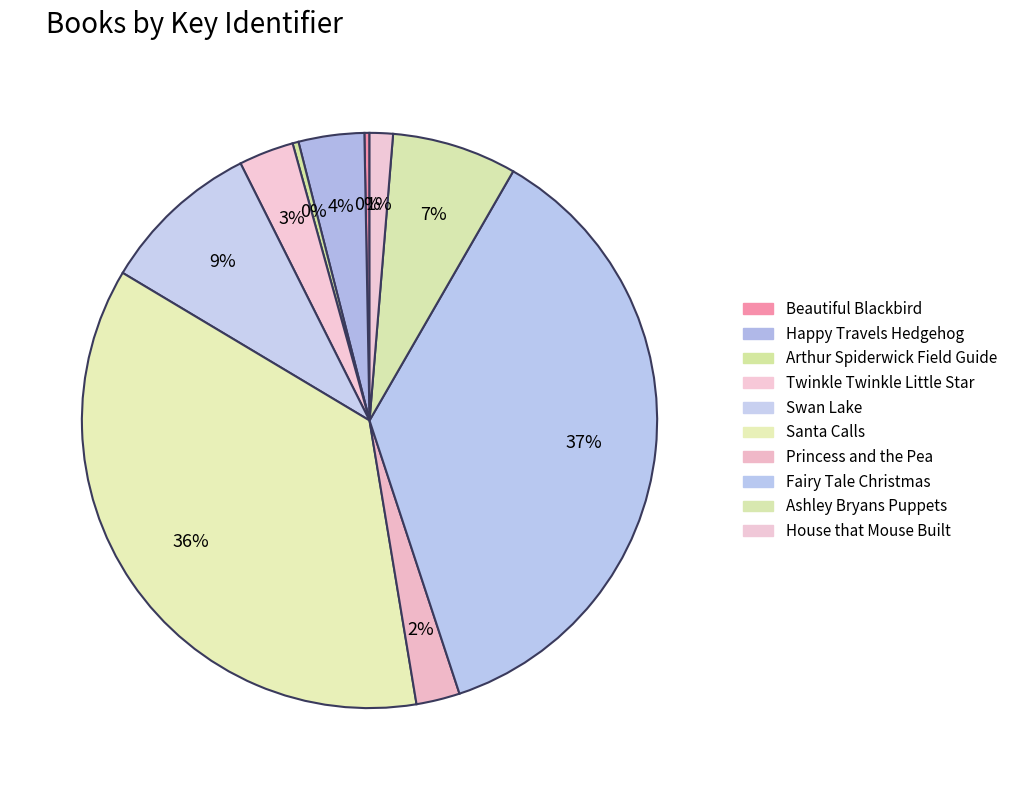

How many segments does this pie chart have?

10